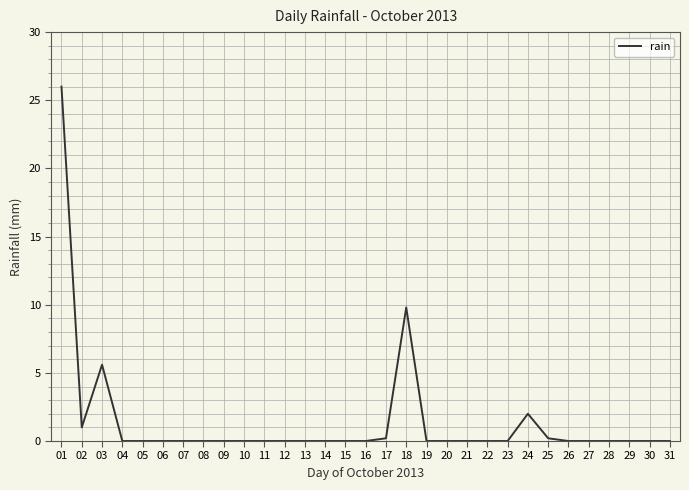

What is the difference between the maximum and minimum values?

26.0